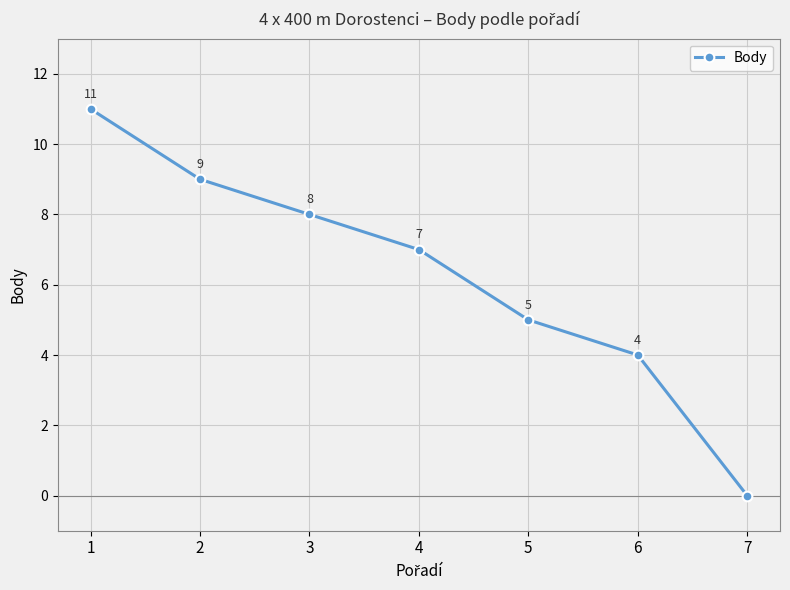

List the labels in order of value, largest first.

1, 2, 3, 4, 5, 6, 7